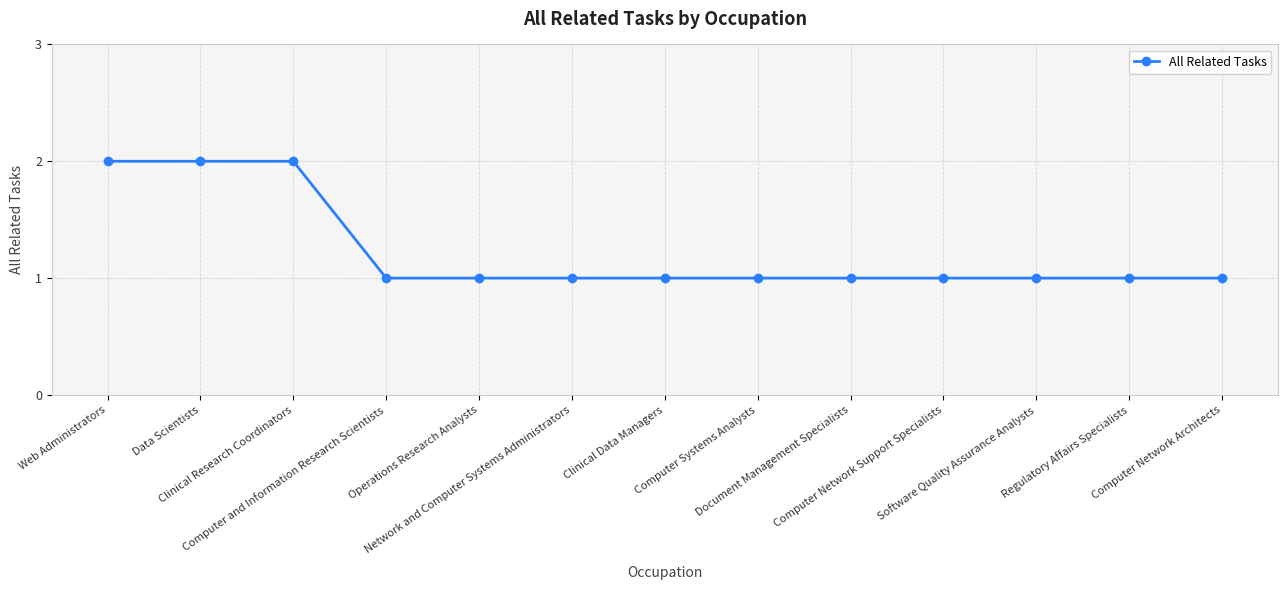

Reading right to left, transcribe all the data shown in this chart.

1	1	1	1	1	1	1	1	1	1	2	2	2